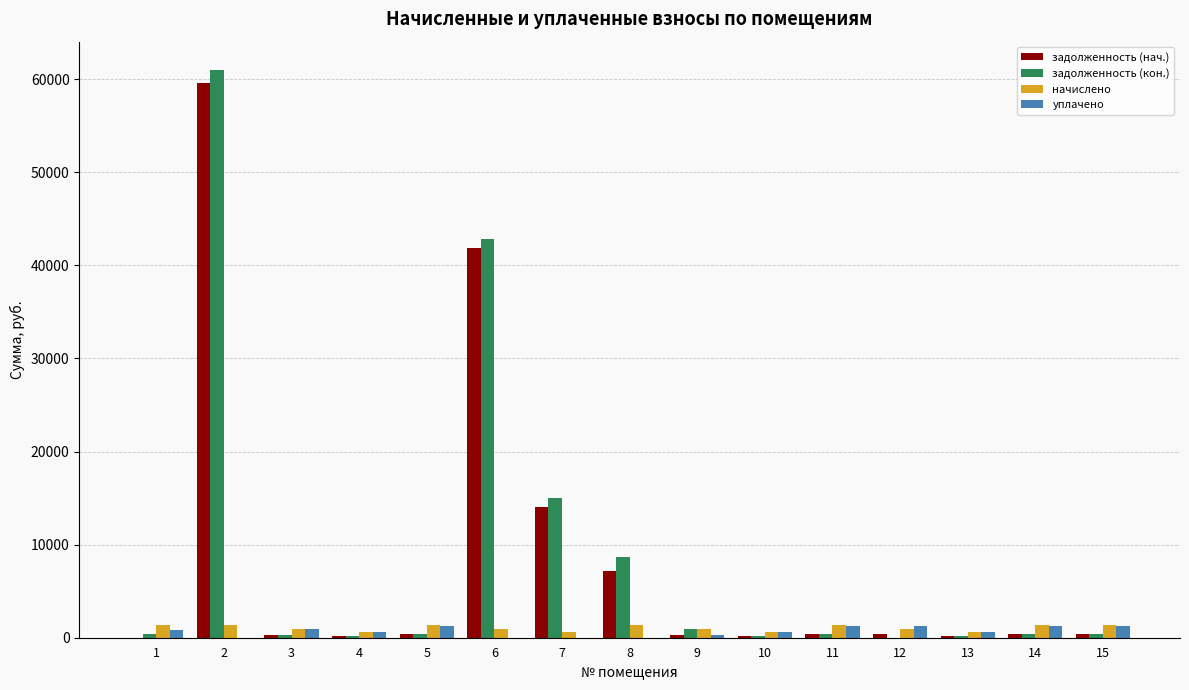

Which series has the largest range (max minus min)?

задолженность (кон.)